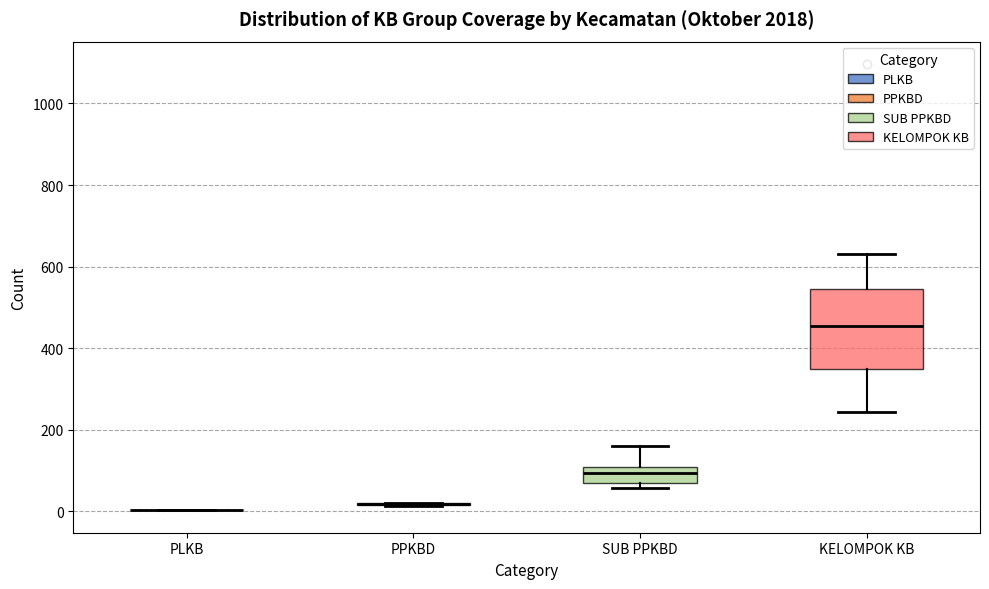

Reading left to right, transcribe this box plot: for each box, give where its median line is, the range the box spans, and where its two whiskers end, as read against the y-axis. The values are not printed on the chart, so give them approximately, as read against the axis.

PLKB: box collapsed to a line at 0, whiskers 0 to 0
PPKBD: box collapsed to a line at 20, whiskers 20 to 20
SUB PPKBD: median 100 (inside the box), box 60 to 100, whiskers 60 (just below the box's lower edge) to 160
KELOMPOK KB: median 460, box 340 to 540, whiskers 240 to 640